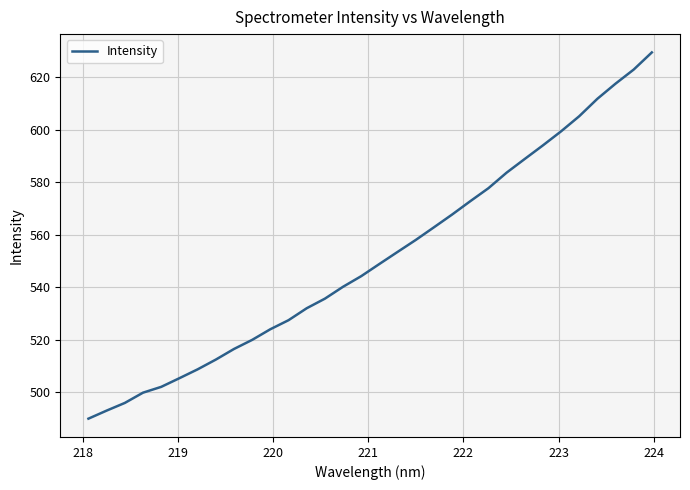

What is the difference between the maximum and minimum values?

139.5